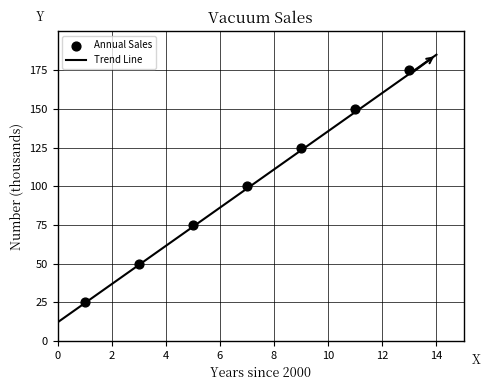

What is the average X value?

7